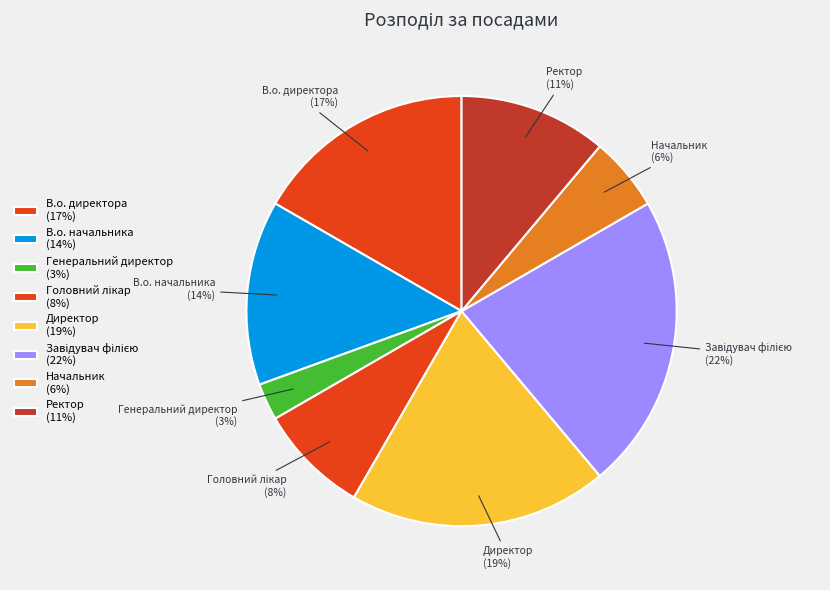

Which has a higher value, Директор (19%) or В.о. начальника (14%)?

Директор (19%)